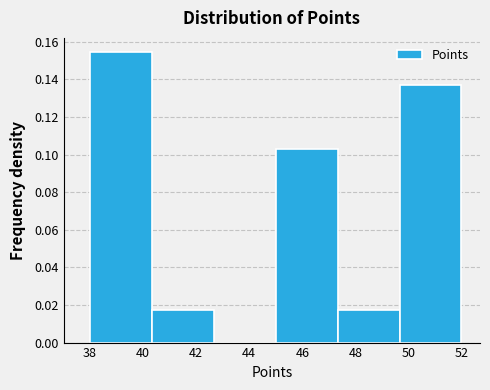

Reading left to right, transcribe this chart: for each bar, give the range it covers on the x-axis and its height. Neither the bar edges nor the heights are printed on the chart, so give them approximately, as read against the axes.

38.0 to 40.4: 0.154
40.4 to 42.6: 0.018
42.6 to 45.0: 0
45.0 to 47.4: 0.102
47.4 to 49.6: 0.018
49.6 to 52.0: 0.138